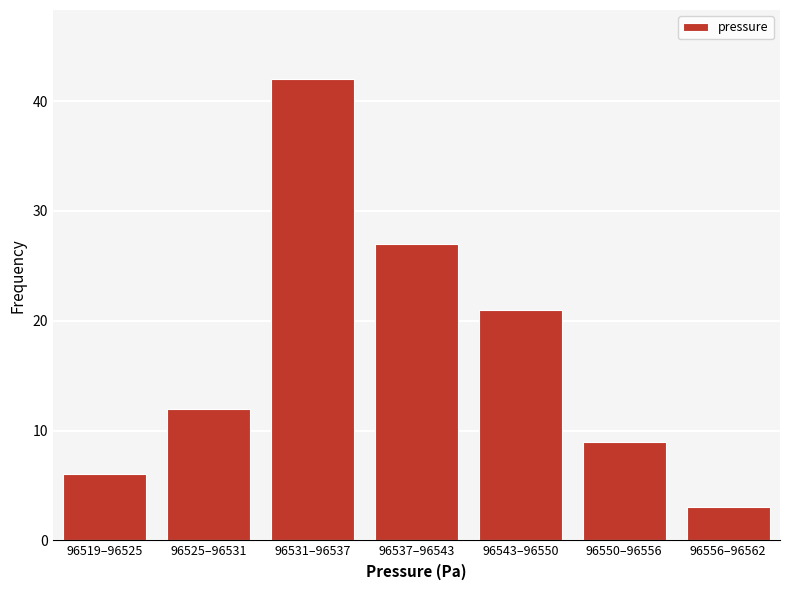

Reading left to right, extract all data points from this chart.

96519–96525=6	96525–96531=12	96531–96537=42	96537–96543=27	96543–96550=21	96550–96556=9	96556–96562=3